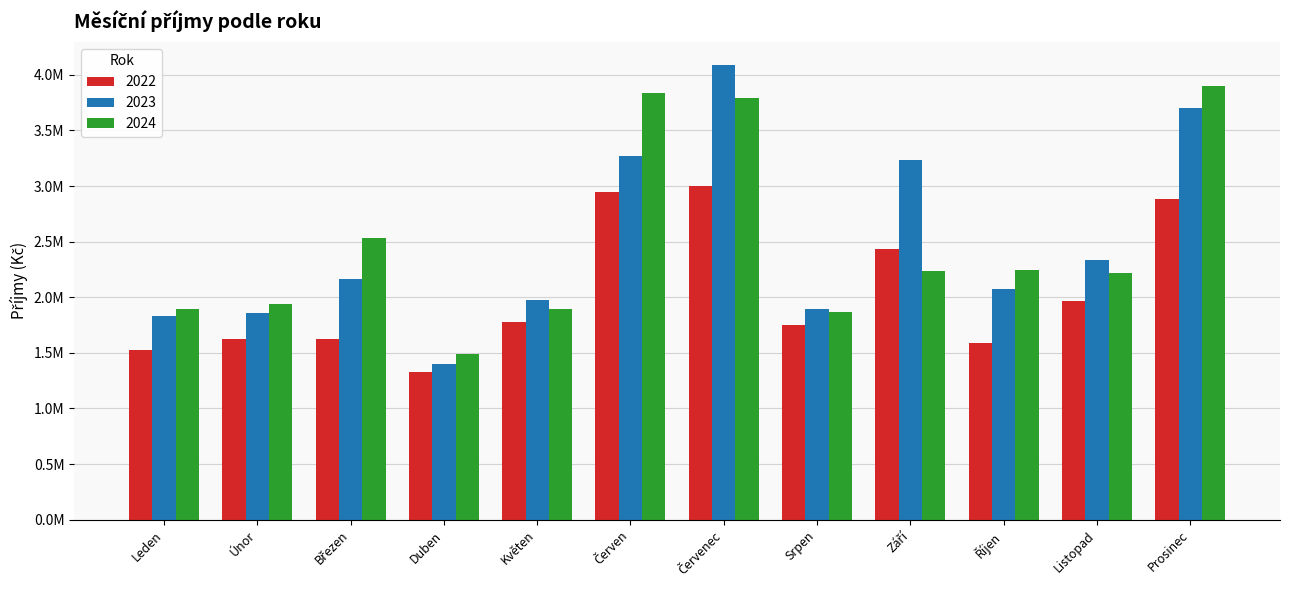

What is the highest value of the 2024 series?

3895363.6